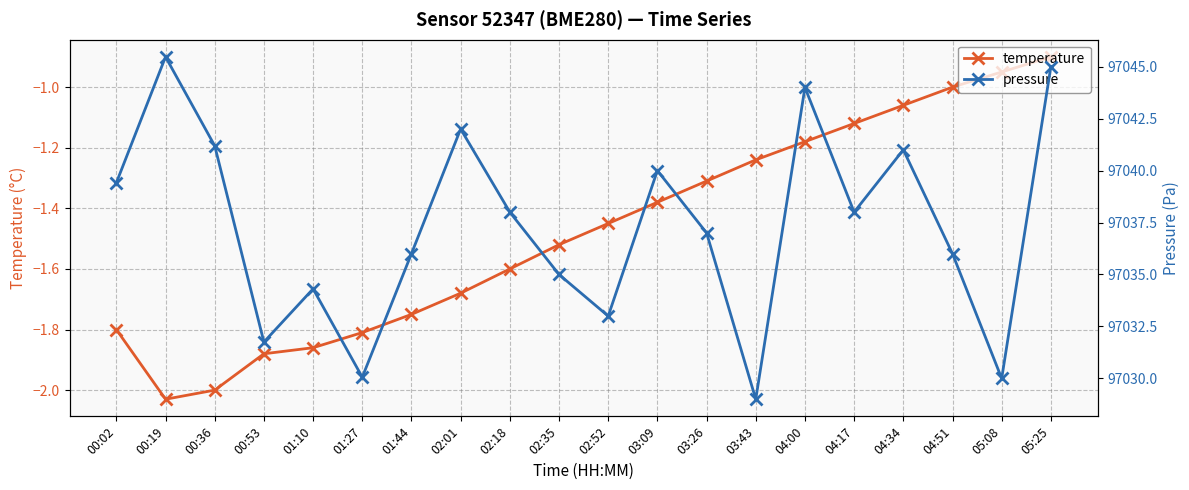

Which category has the lowest value in the temperature series?

00:19